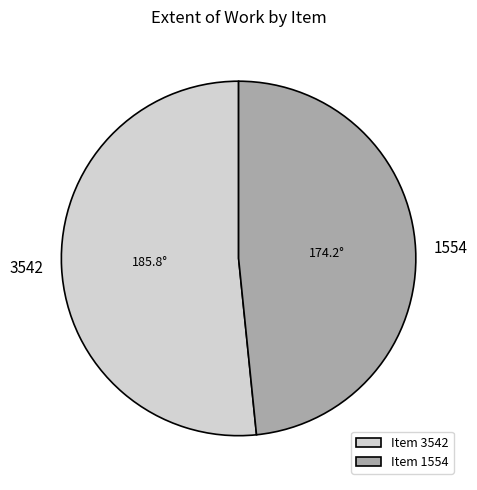

What is the majority slice?

3542